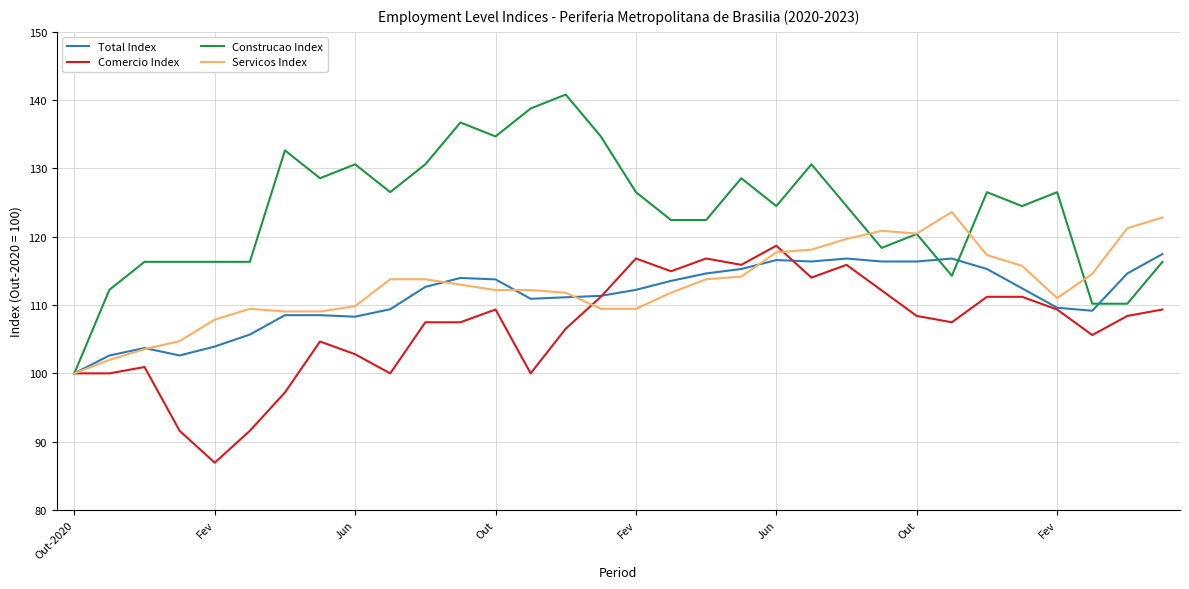

Which series has the largest total across all categories?

Construcao Index